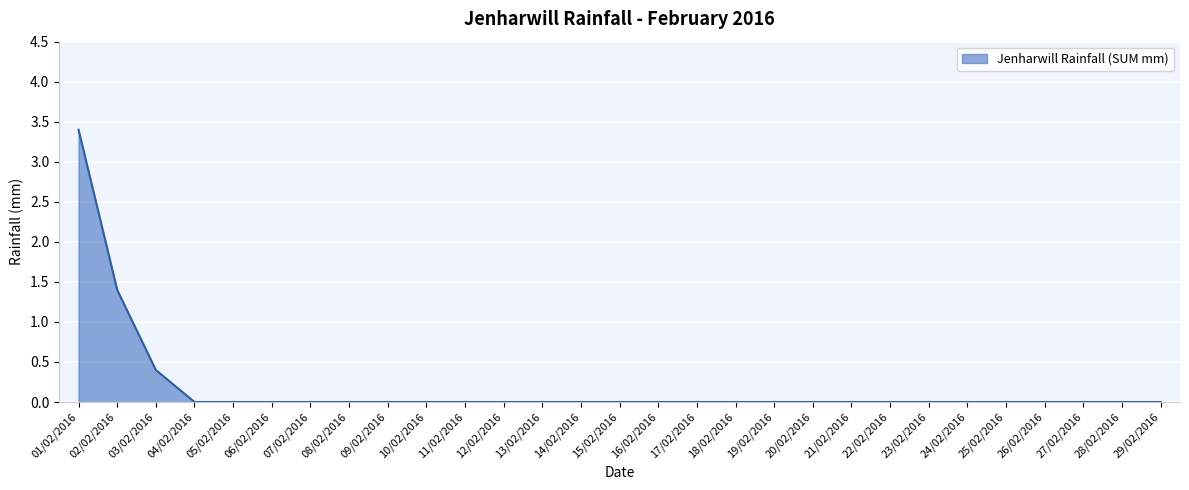

Reading left to right, transcribe all the data shown in this chart.

3.4	1.4	0.4	0.0	0.0	0.0	0.0	0.0	0.0	0.0	0.0	0.0	0.0	0.0	0.0	0.0	0.0	0.0	0.0	0.0	0.0	0.0	0.0	0.0	0.0	0.0	0.0	0.0	0.0